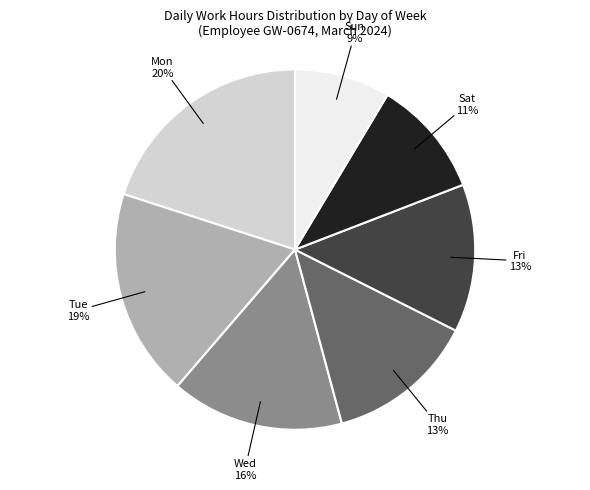

Between Sat and Sun, which is larger?

Sat